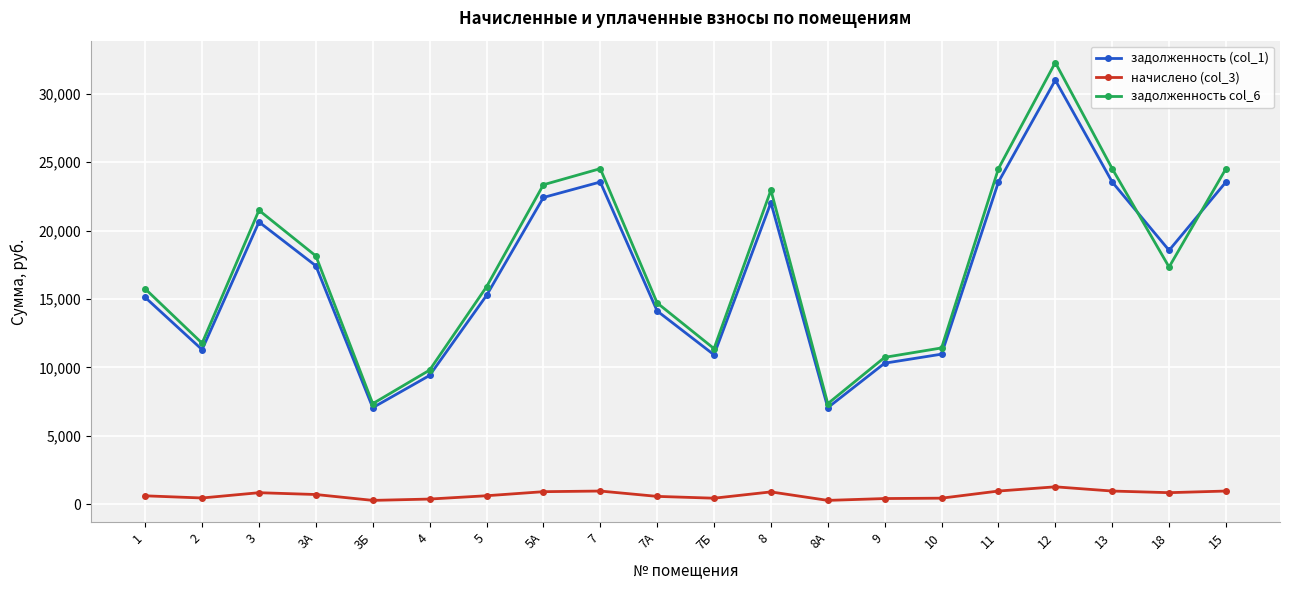

What is the label of the 3rd point from the right?

13